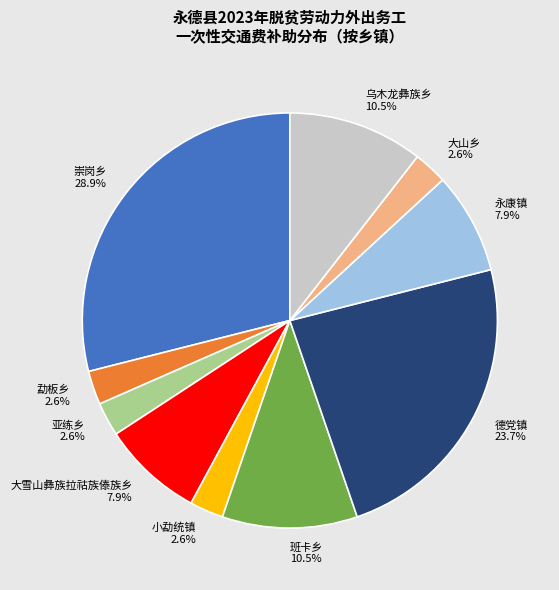

Is it true that 永康镇 is 8% of the pie?

True